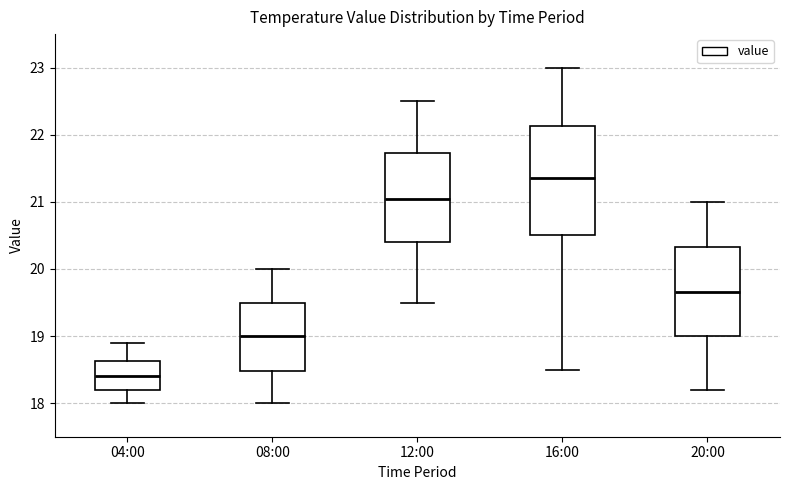

Which box is the tallest, from its lower edge to its upper edge?

16:00